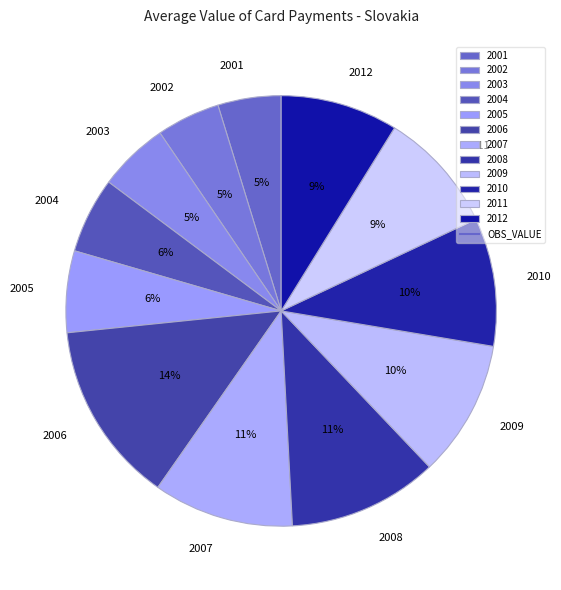

Do 2011 and 2009 together represent more than half of the pie?

No